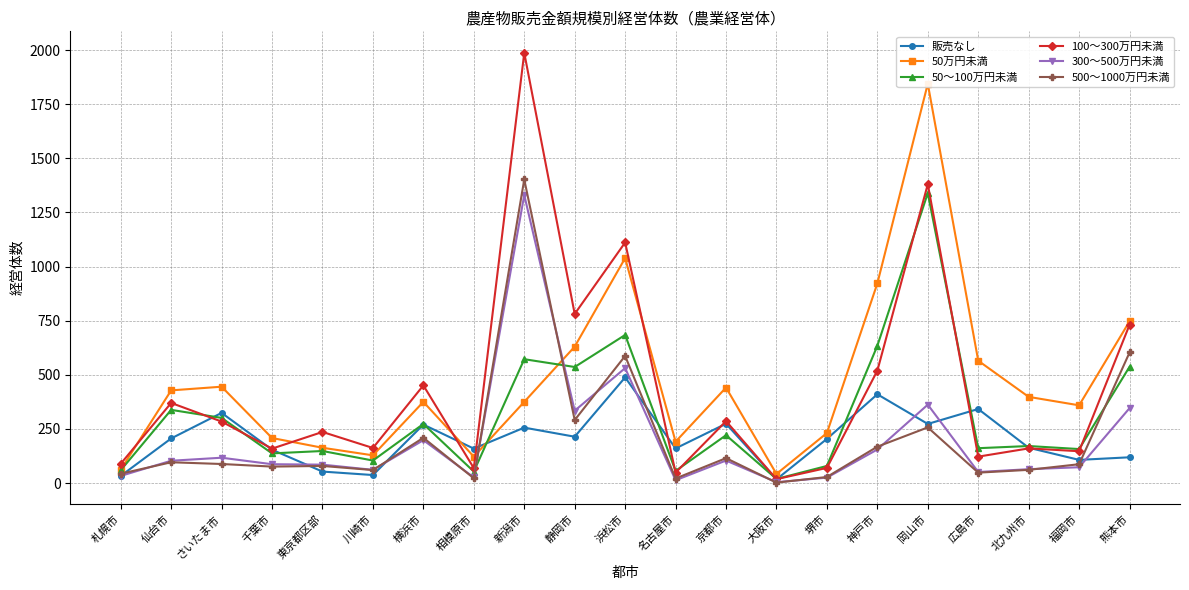

At which category does the chart reach its peak across all series?

新潟市